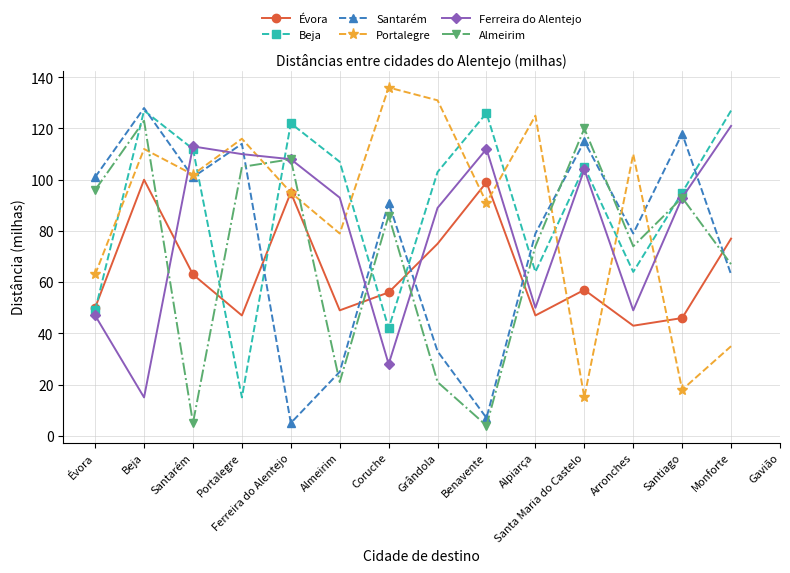

True or false: Ferreira do Alentejo has a value of 113 at Santarém.

True